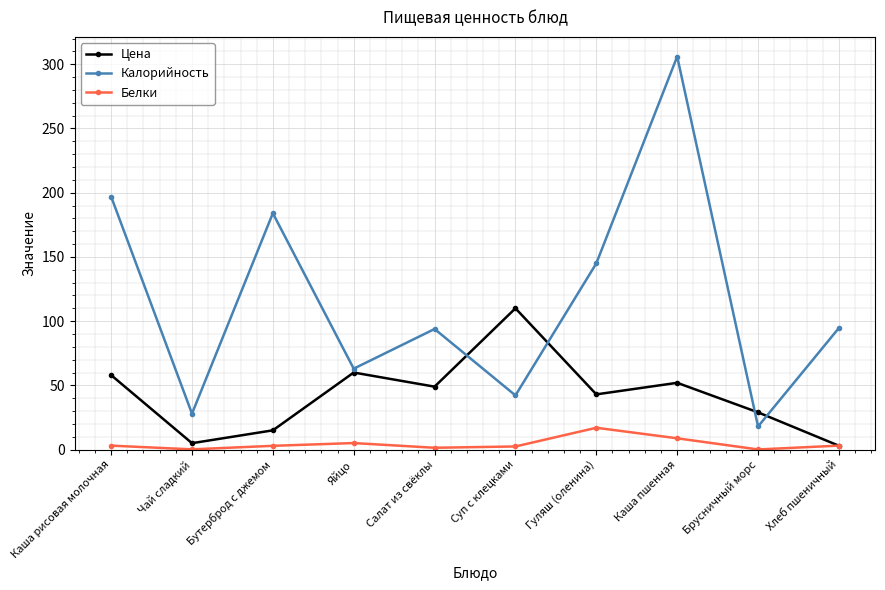

What is the greatest value displayed?

306.0